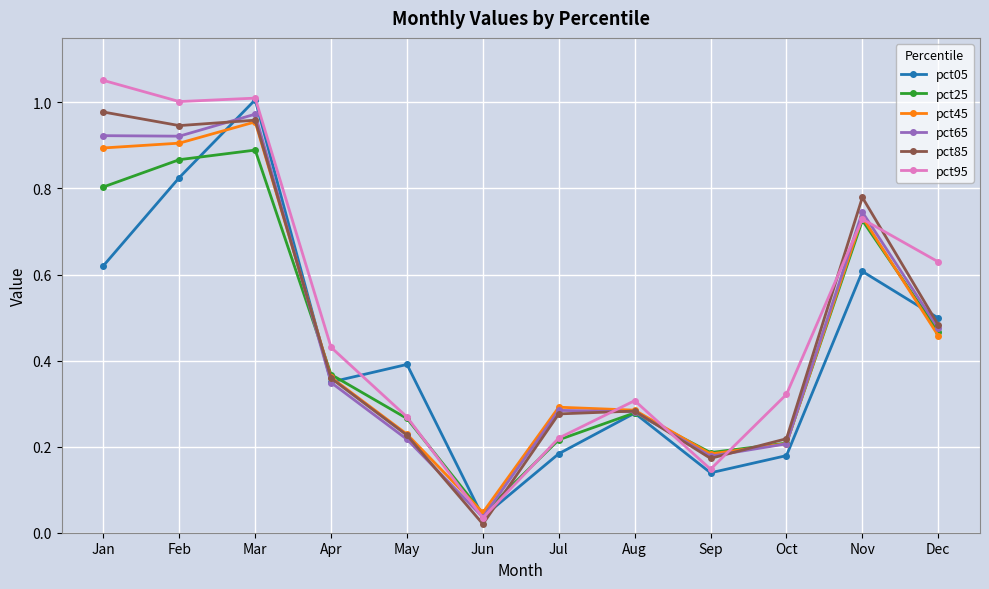

True or false: pct95 has a value of 0.1 at Aug.

False